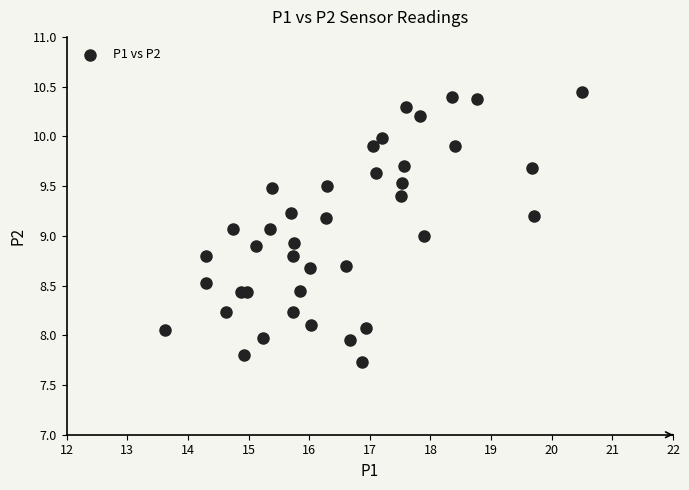

What is the range of X values (max minus min)?

6.9